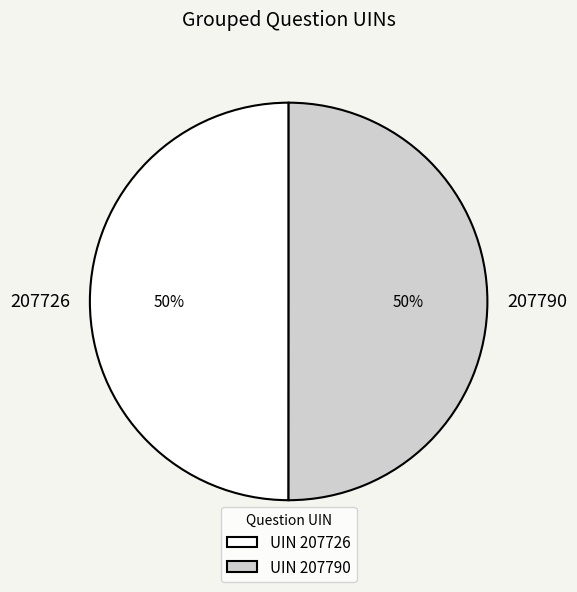

Combined, do 207726 and 207790 account for over 50%?

Yes